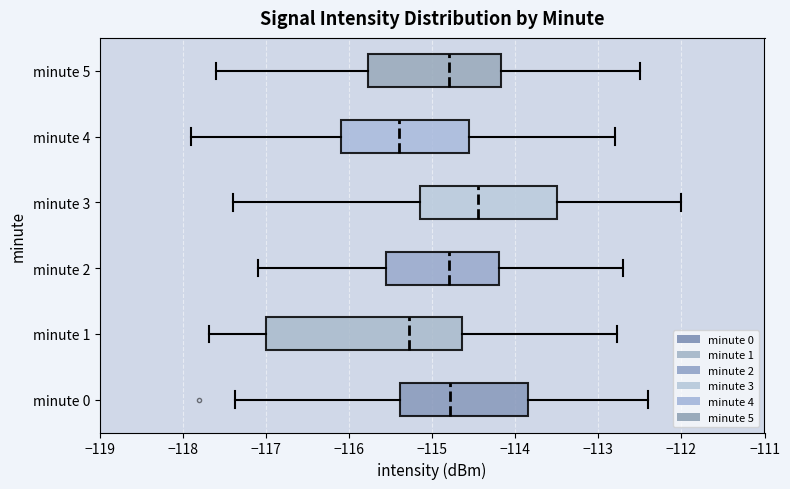

Reading bottom to top, transcribe this box plot: for each box, give where its median line is, the range the box spans, and where its two whiskers end, as read against the x-axis. The values are not printed on the chart, so give them approximately, as read against the axis.

minute 0: median -114.8, box -115.4 to -113.8, whiskers -117.4 to -112.4
minute 1: median -115.3, box -117.0 to -114.6, whiskers -117.7 to -112.8
minute 2: median -114.8, box -115.5 to -114.2, whiskers -117.1 to -112.7
minute 3: median -114.4, box -115.1 to -113.5, whiskers -117.4 to -112.0
minute 4: median -115.4, box -116.1 to -114.5, whiskers -117.9 to -112.8
minute 5: median -114.8, box -115.8 to -114.2, whiskers -117.6 to -112.5